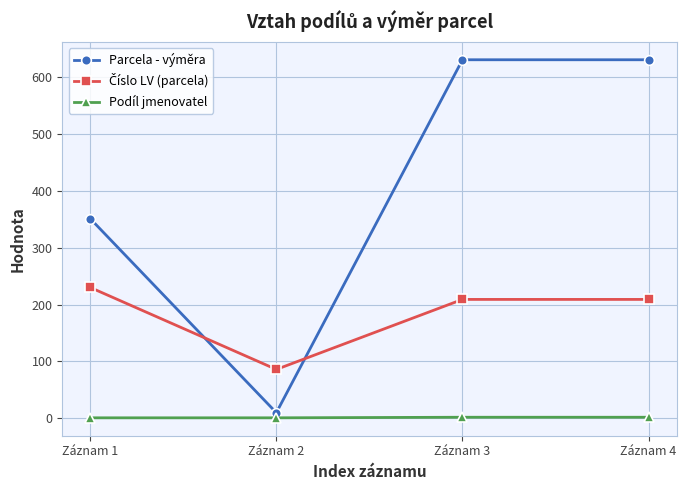

Which series has the largest total across all categories?

Parcela - výměra